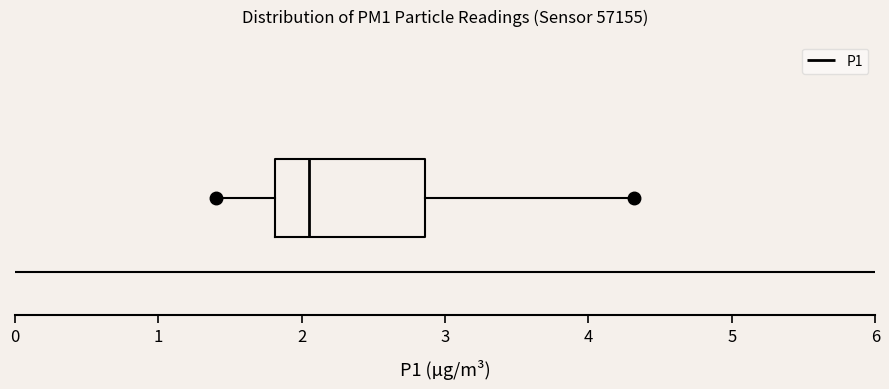

Where is the right edge of the box on the x-axis? The values are not printed on the chart, so give them approximately, as read against the axis.

2.9